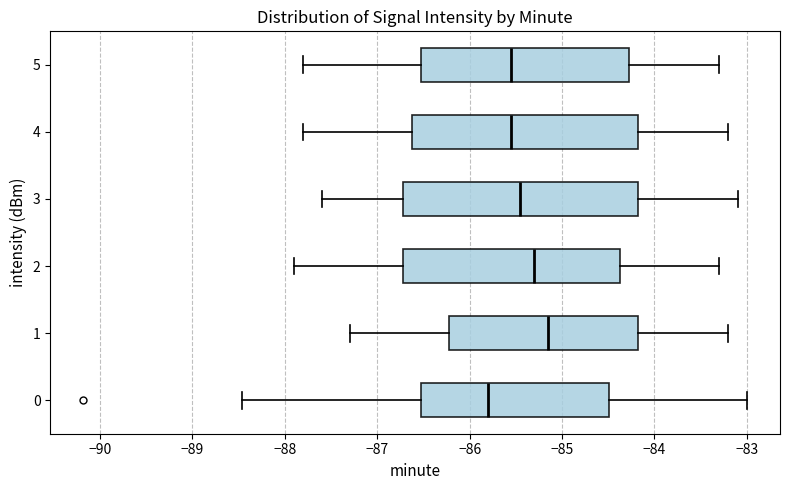

Reading bottom to top, read every box against the x-axis: the position of its median line, the range the box covers, and the ends of its whiskers. The values are not printed on the chart, so give them approximately, as read against the axis.

0: median -85.8, box -86.5 to -84.5, whiskers -88.5 to -83.0
1: median -85.1, box -86.2 to -84.2, whiskers -87.3 to -83.2
2: median -85.3, box -86.7 to -84.4, whiskers -87.9 to -83.3
3: median -85.4, box -86.7 to -84.2, whiskers -87.6 to -83.1
4: median -85.5, box -86.6 to -84.2, whiskers -87.8 to -83.2
5: median -85.5, box -86.5 to -84.3, whiskers -87.8 to -83.3